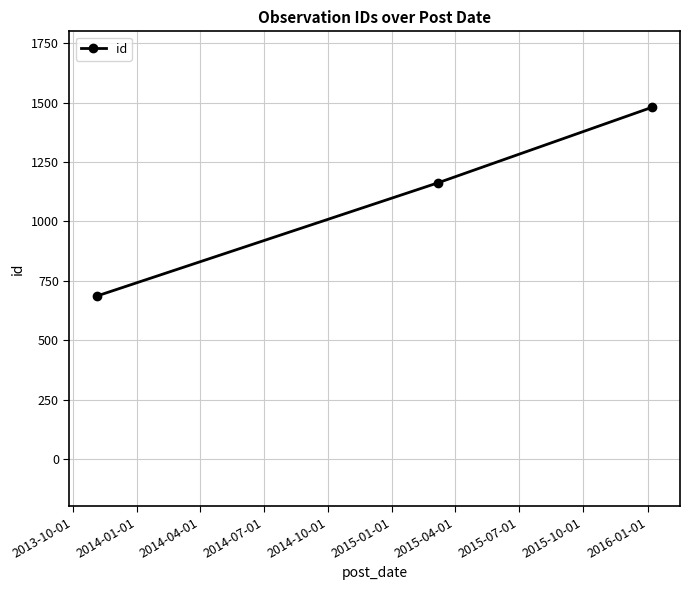

What is the difference between the maximum and minimum values?

794